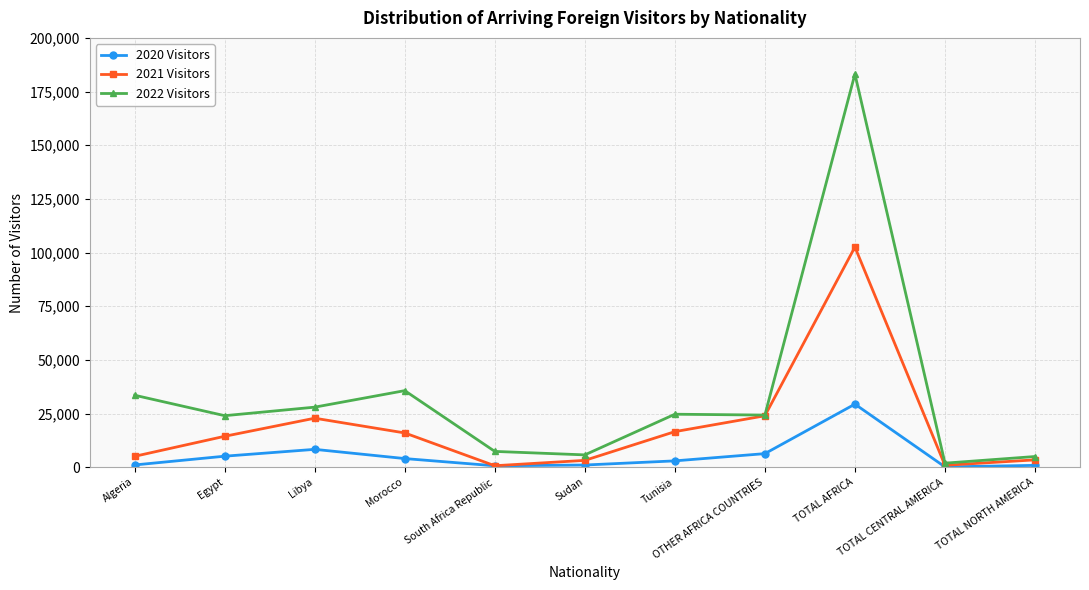

What is the label of the 3rd point from the left?

Libya